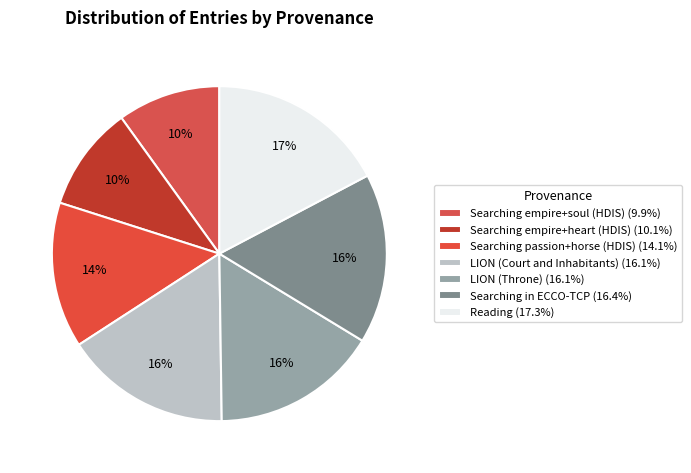

What is the change in value from Searching in ECCO-TCP to Reading?

+1225